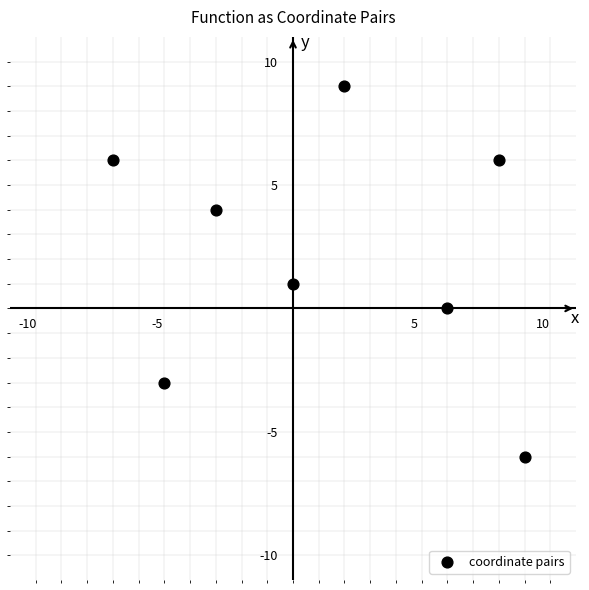

What is the range of X values (max minus min)?

16